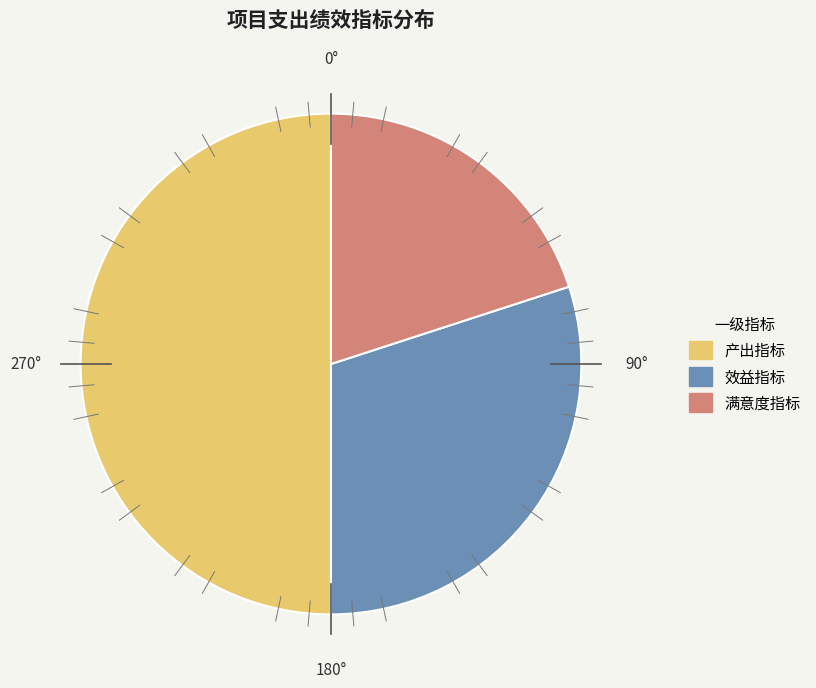

Which category has the smallest portion of the pie?

满意度指标